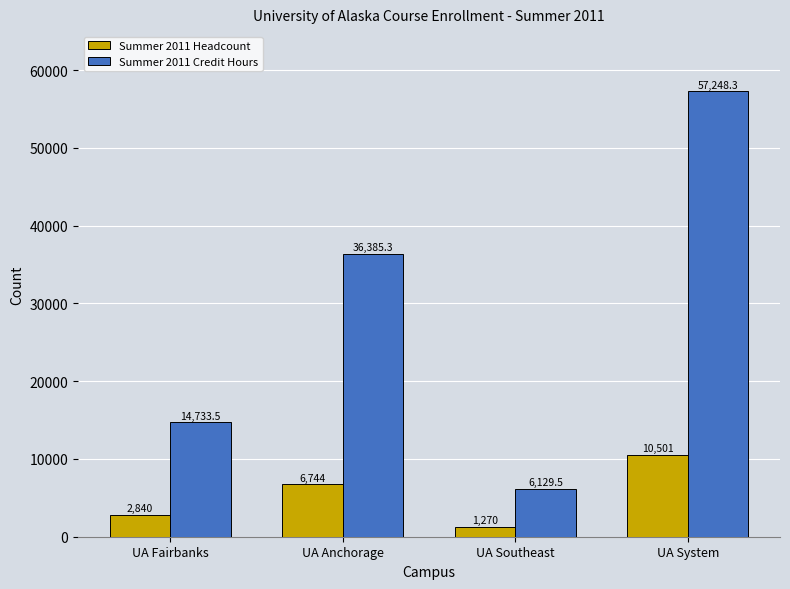

At which label is Summer 2011 Headcount closest to 5885?

UA Anchorage